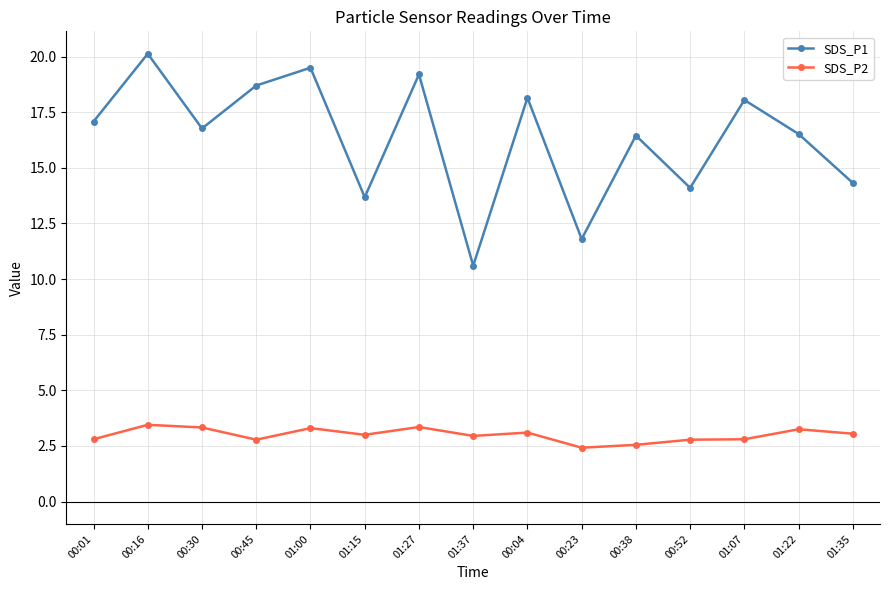

True or false: SDS_P2 and SDS_P1 intersect in this chart.

False